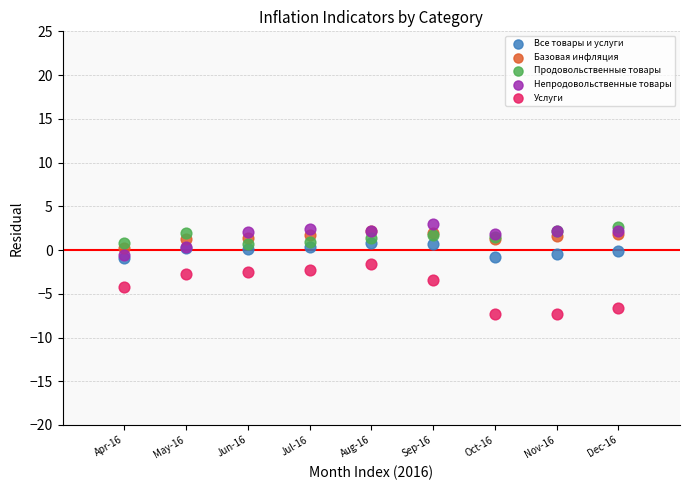

What are all the series names shown in the legend?

Все товары и услуги, Базовая инфляция, Продовольственные товары, Непродовольственные товары, Услуги